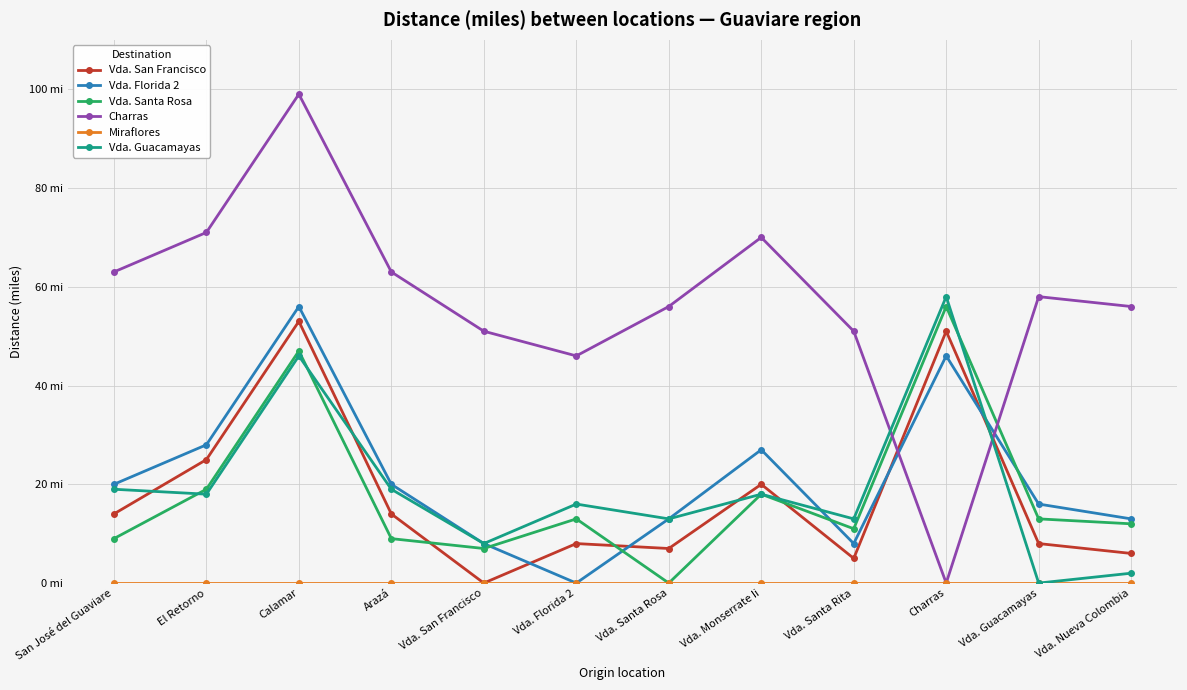

Reading left to right, transcribe all the data shown in this chart.

Vda. San Francisco: San José del Guaviare=14	El Retorno=25	Calamar=53	Arazá=14	Vda. San Francisco=0	Vda. Florida 2=8	Vda. Santa Rosa=7	Vda. Monserrate Ii=20	Vda. Santa Rita=5	Charras=51	Vda. Guacamayas=8	Vda. Nueva Colombia=6
Vda. Florida 2: San José del Guaviare=20	El Retorno=28	Calamar=56	Arazá=20	Vda. San Francisco=8	Vda. Florida 2=0	Vda. Santa Rosa=13	Vda. Monserrate Ii=27	Vda. Santa Rita=8	Charras=46	Vda. Guacamayas=16	Vda. Nueva Colombia=13
Vda. Santa Rosa: San José del Guaviare=9	El Retorno=19	Calamar=47	Arazá=9	Vda. San Francisco=7	Vda. Florida 2=13	Vda. Santa Rosa=0	Vda. Monserrate Ii=18	Vda. Santa Rita=11	Charras=56	Vda. Guacamayas=13	Vda. Nueva Colombia=12
Charras: San José del Guaviare=63	El Retorno=71	Calamar=99	Arazá=63	Vda. San Francisco=51	Vda. Florida 2=46	Vda. Santa Rosa=56	Vda. Monserrate Ii=70	Vda. Santa Rita=51	Charras=0	Vda. Guacamayas=58	Vda. Nueva Colombia=56
Miraflores: San José del Guaviare=0	El Retorno=0	Calamar=0	Arazá=0	Vda. San Francisco=0	Vda. Florida 2=0	Vda. Santa Rosa=0	Vda. Monserrate Ii=0	Vda. Santa Rita=0	Charras=0	Vda. Guacamayas=0	Vda. Nueva Colombia=0
Vda. Guacamayas: San José del Guaviare=19	El Retorno=18	Calamar=46	Arazá=19	Vda. San Francisco=8	Vda. Florida 2=16	Vda. Santa Rosa=13	Vda. Monserrate Ii=18	Vda. Santa Rita=13	Charras=58	Vda. Guacamayas=0	Vda. Nueva Colombia=2